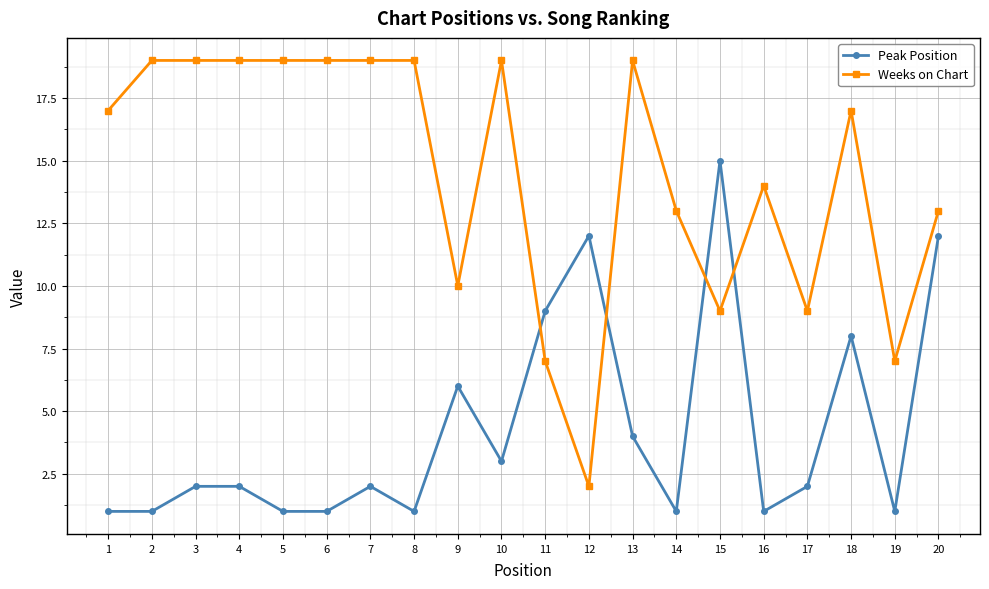

Where is Weeks on Chart nearest to the value 10?

9